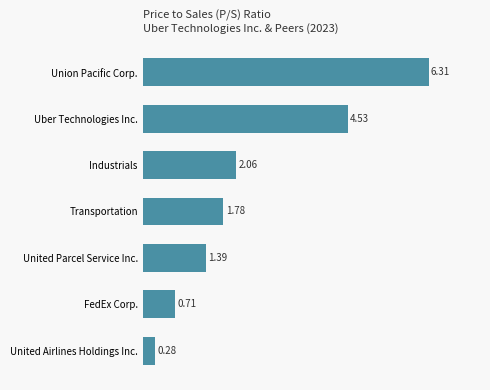

Count the number of data series in this chart.

1